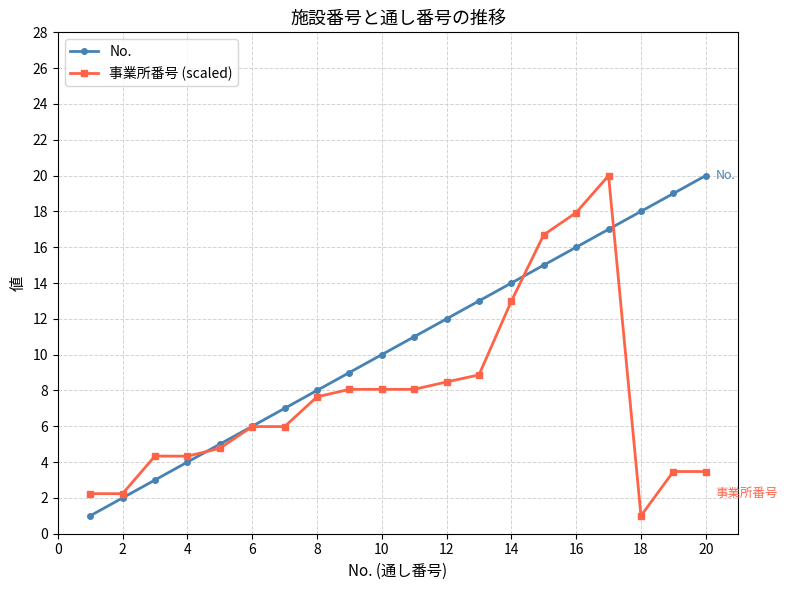

What is the smallest value displayed?

1.0